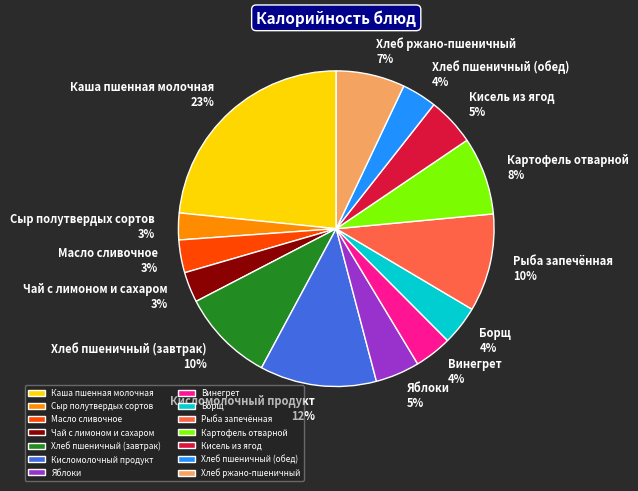

Which slice is the largest?

Каша пшенная молочная